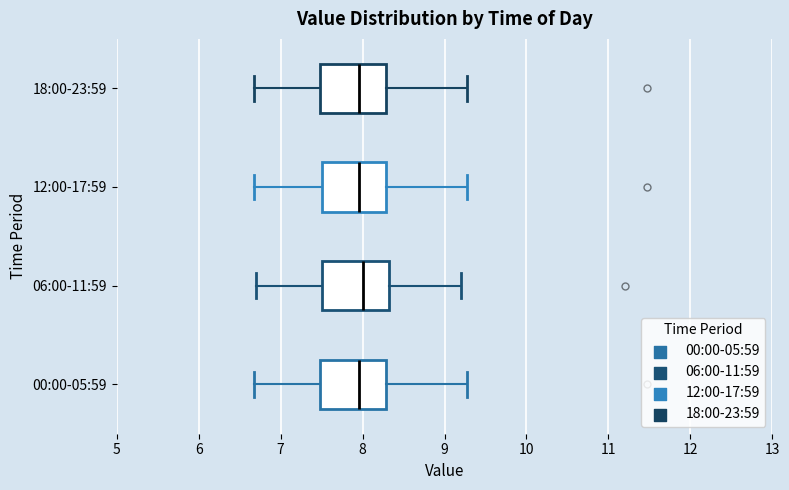

Reading bottom to top, transcribe this box plot: for each box, give where its median line is, the range the box spans, and where its two whiskers end, as read against the x-axis. The values are not printed on the chart, so give them approximately, as read against the axis.

00:00-05:59: median 8.0, box 7.5 to 8.3, whiskers 6.7 to 9.3
06:00-11:59: median 8.0, box 7.5 to 8.3, whiskers 6.7 to 9.2
12:00-17:59: median 8.0, box 7.5 to 8.3, whiskers 6.7 to 9.3
18:00-23:59: median 8.0, box 7.5 to 8.3, whiskers 6.7 to 9.3